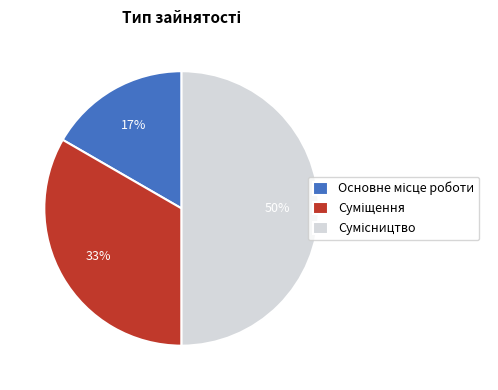

To the nearest percent, what is the difference between the largest and smallest slice percentages?

33%